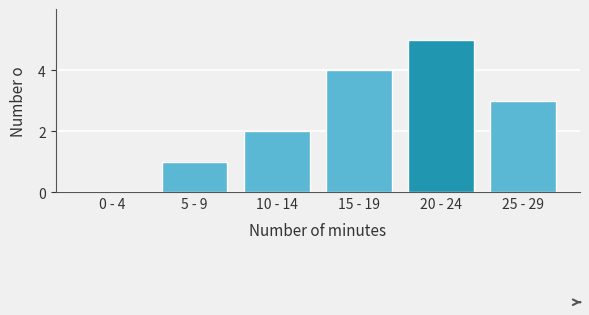

Reading right to left, what are all the values shown in this chart?

25 - 29=3	20 - 24=5	15 - 19=4	10 - 14=2	5 - 9=1	0 - 4=0